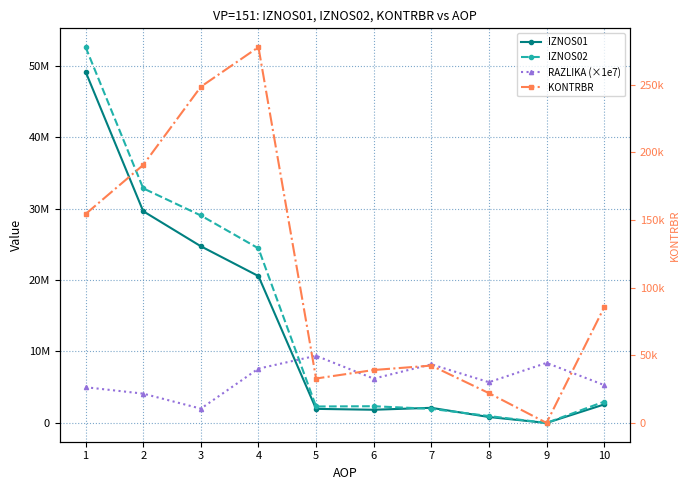

What is the average value of the RAZLIKA (×1e7) series?

6190000.0